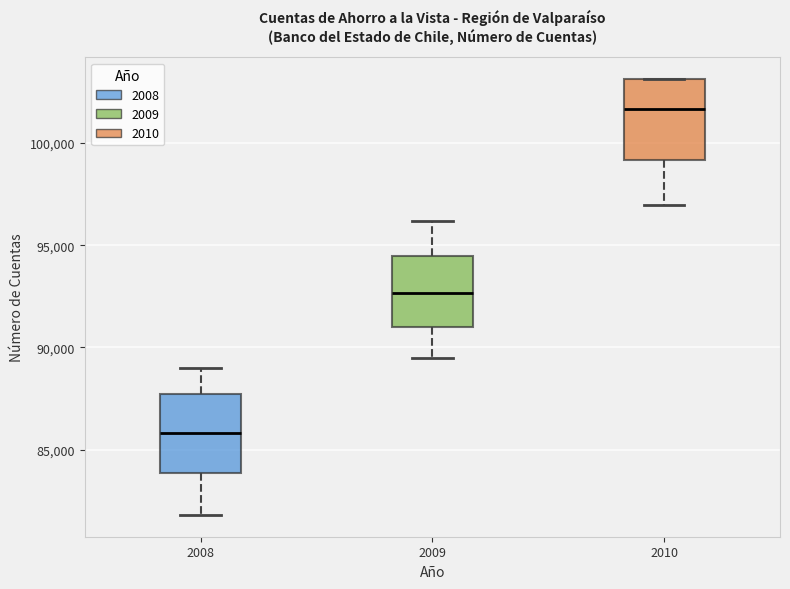

Which box's median line is the lowest?

2008